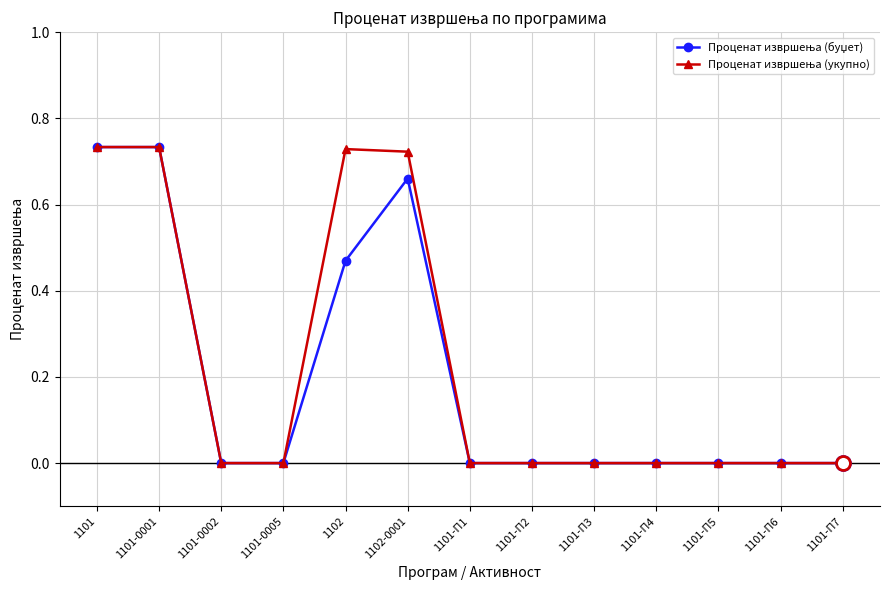

What is the label of the 4th point from the left?

1101-0005